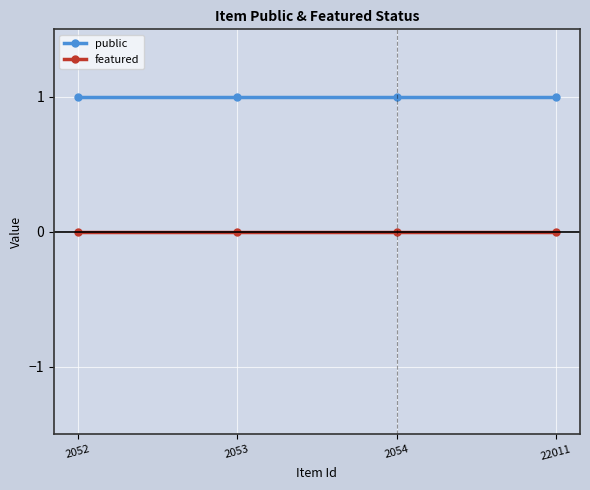

True or false: featured and public intersect in this chart.

False